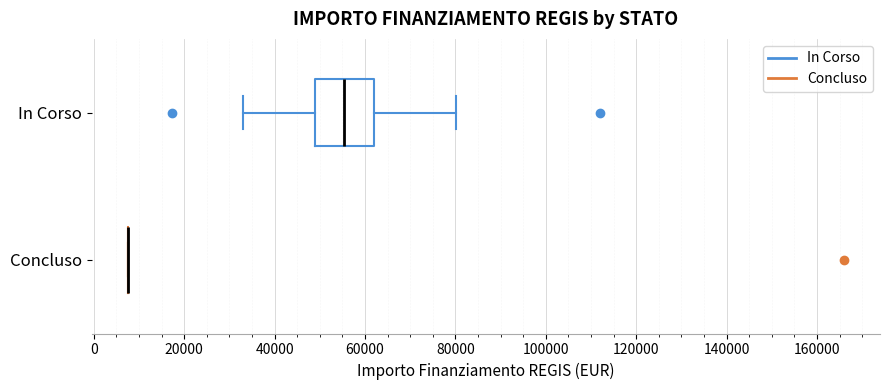

Comparing the boxes themselves (not the whiskers), which one is the widest?

In Corso